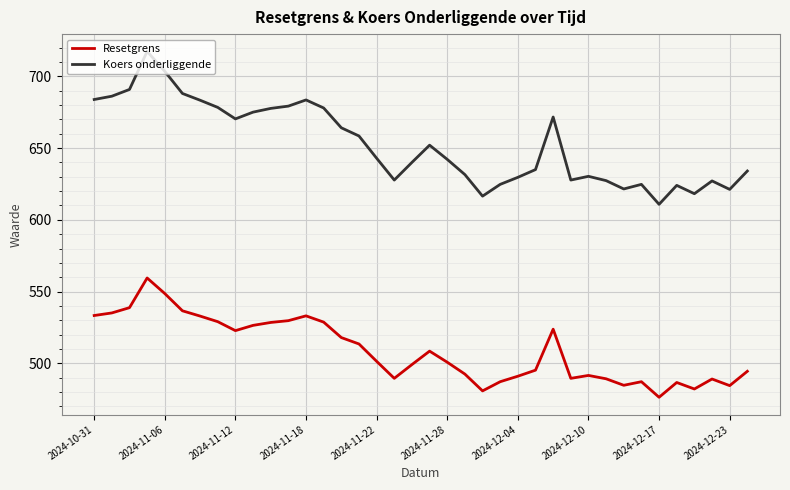

At how many categories does at least one series exceed 486?

38